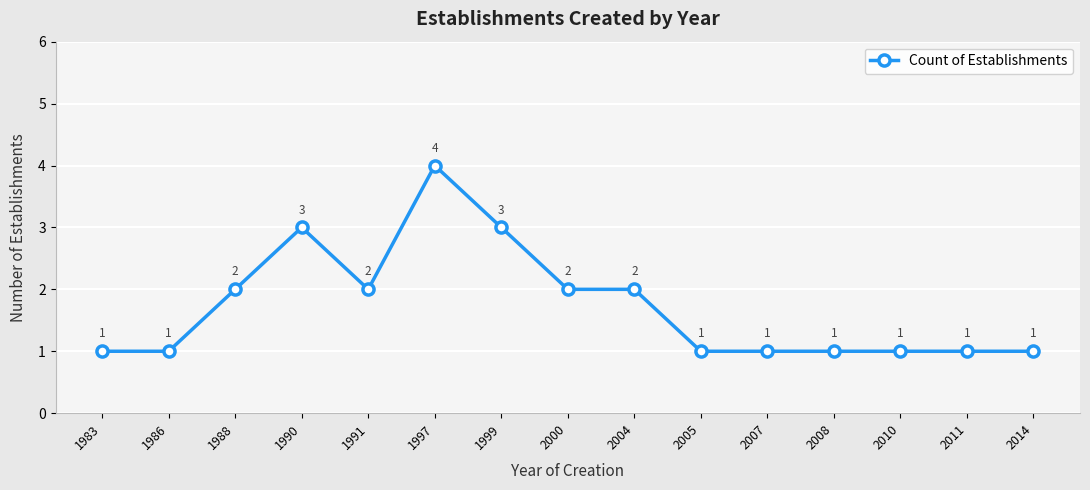

Reading left to right, list all the values displayed in this chart.

1	1	2	3	2	4	3	2	2	1	1	1	1	1	1